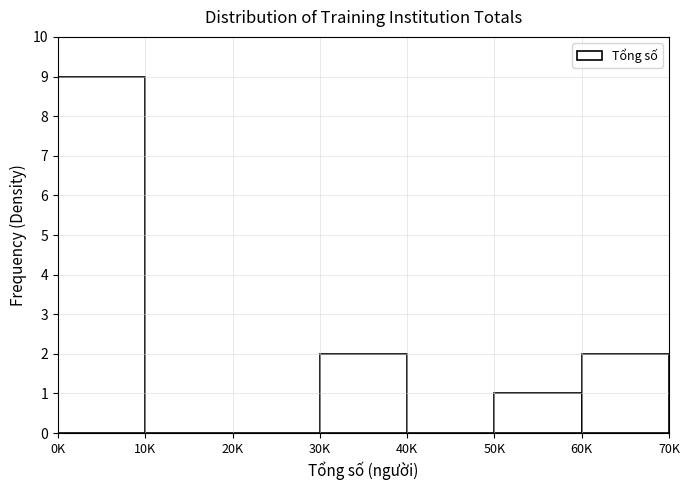

Reading left to right, transcribe all the data shown in this chart.

0K=9	10K=0	20K=0	30K=2	40K=0	50K=1	60K=2